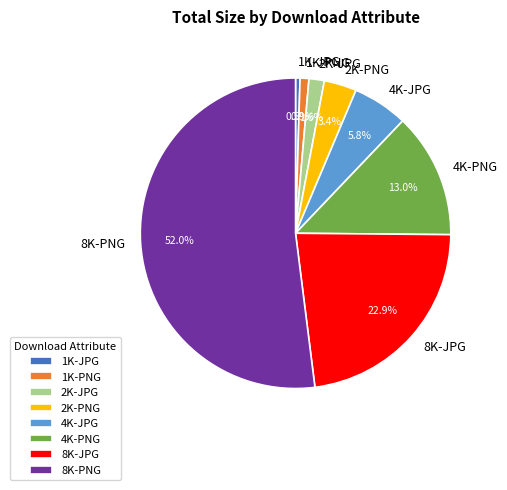

Is it true that 1K-PNG is 1% of the pie?

True